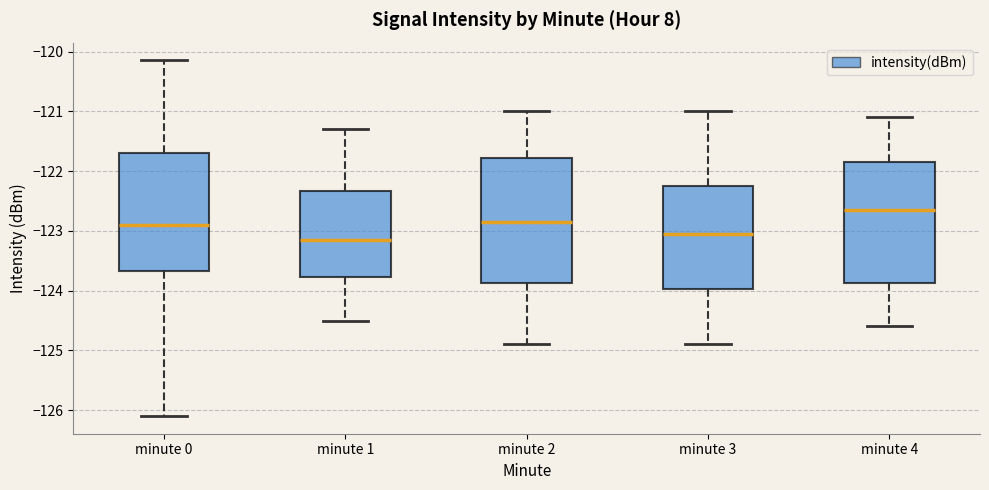

Where does the median line of the box for minute 2 sit on the y-axis? The values are not printed on the chart, so give them approximately, as read against the axis.

-122.8